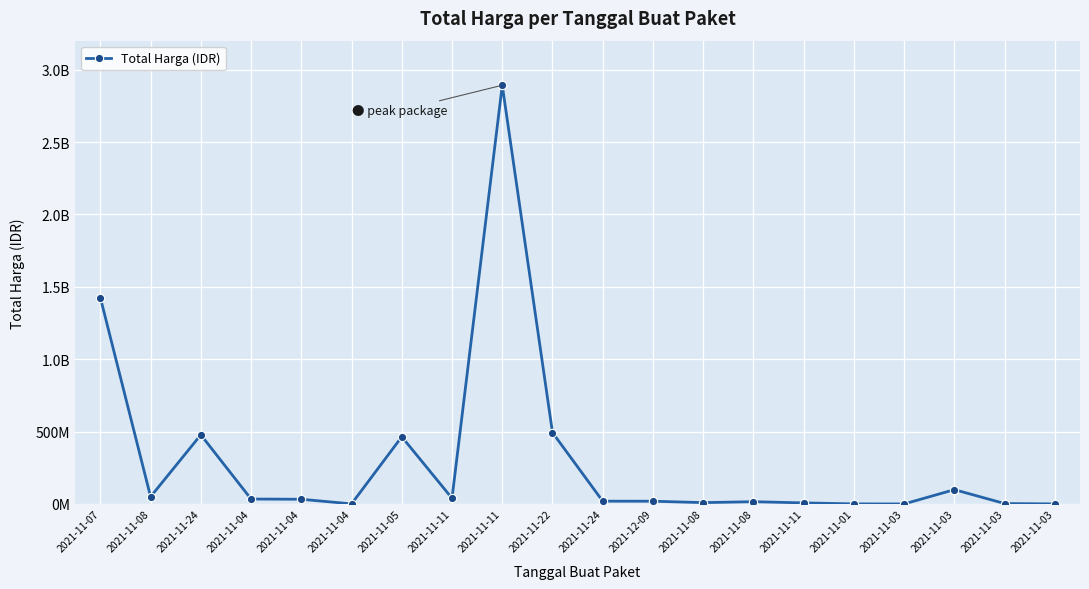

What is the smallest value displayed?

78000